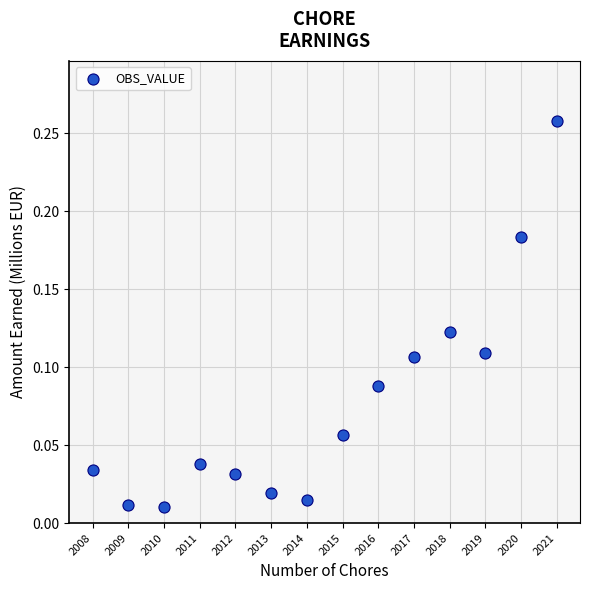

What is the range of X values (max minus min)?

13.0